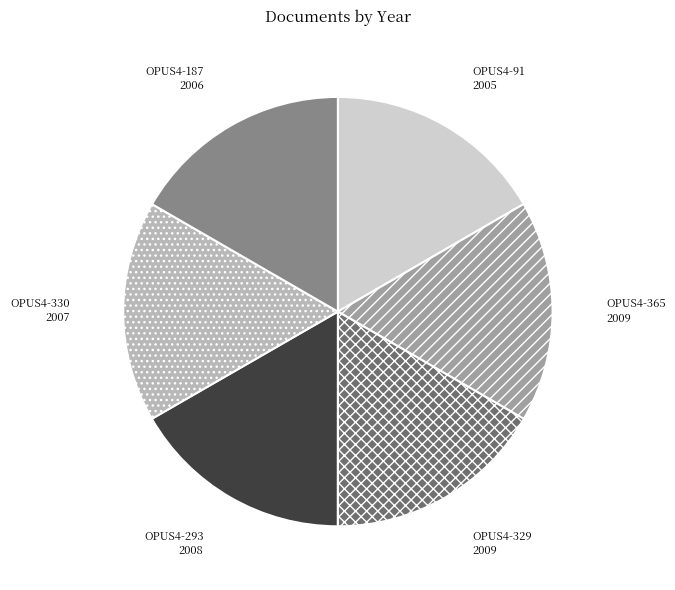

Is the sum of OPUS4-293 and OPUS4-329 greater than half?

No